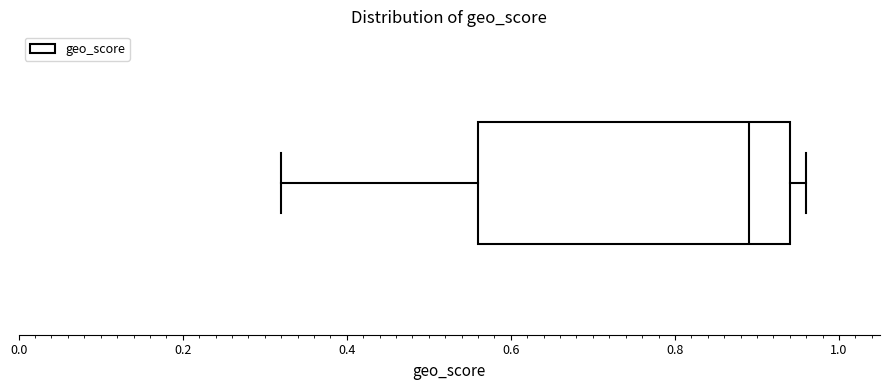

Read this box plot against the x-axis: the position of the median line, the range covered by the box, and the ends of both whiskers. The values are not printed on the chart, so give them approximately, as read against the axis.

median 0.90, box 0.56 to 0.94, whiskers 0.32 to 0.96